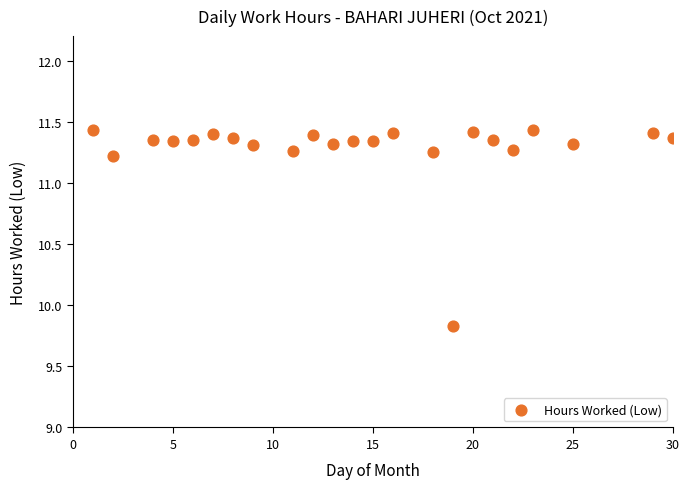

What Y value in the scatter plot is closest to 10?

9.8